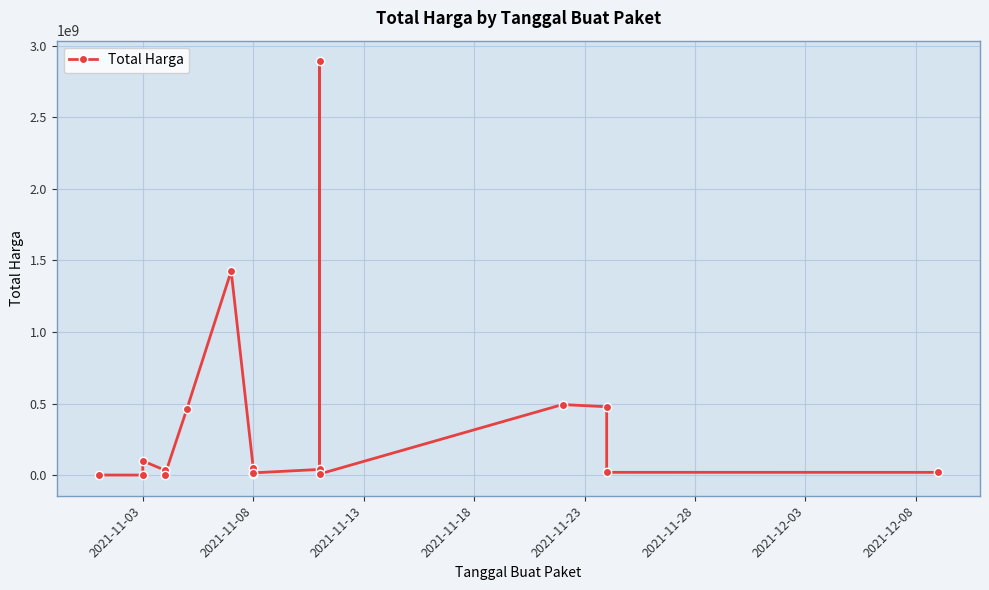

What is the smallest value displayed?

78000